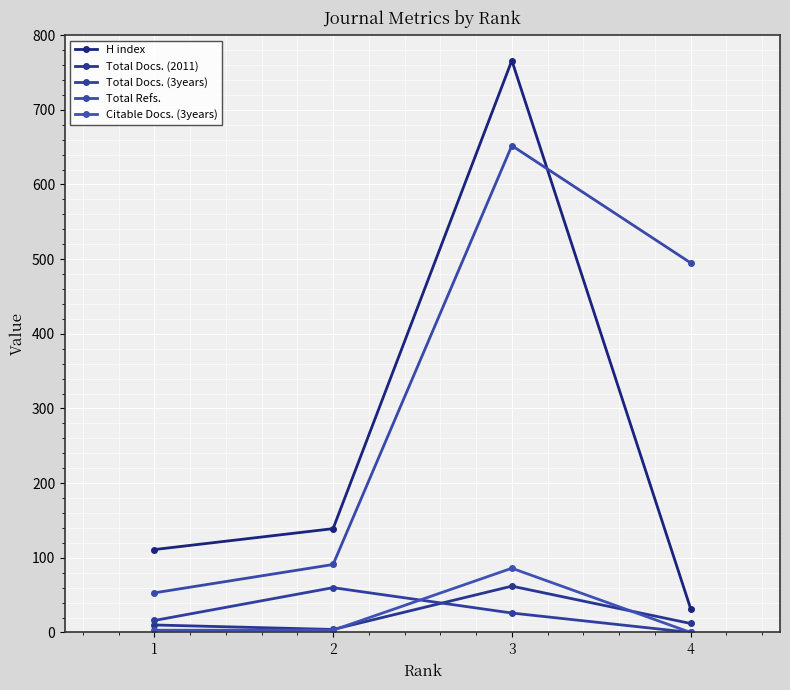

At which category does H index reach its first local peak?

3